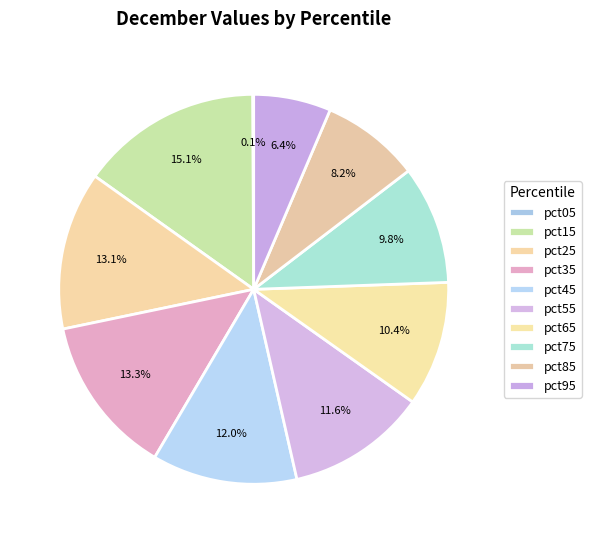

How many slices are in this pie chart?

10